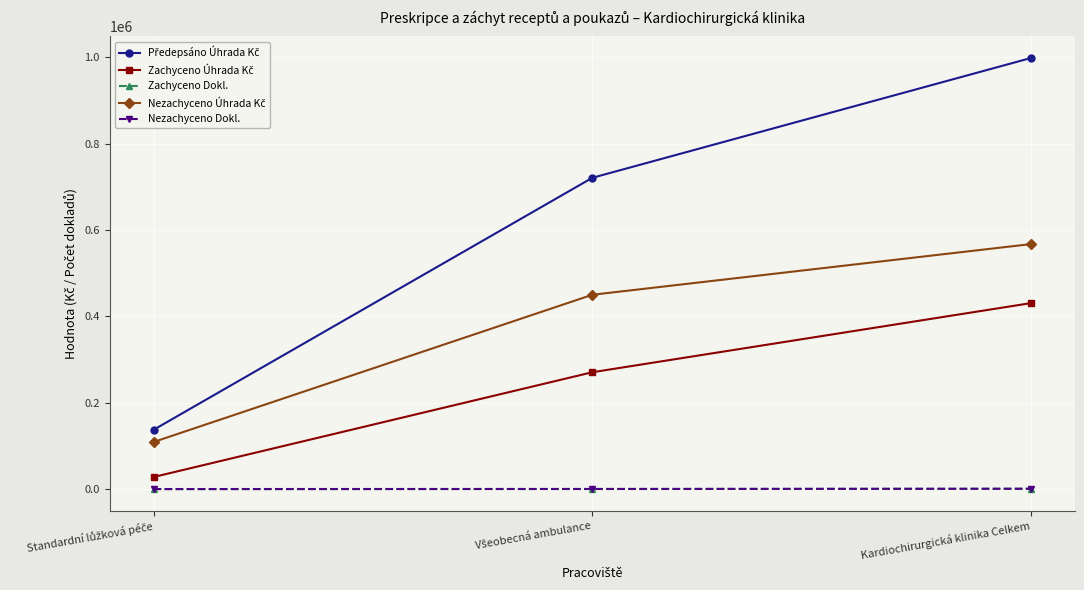

At which category is the sum across all series the highest?

Kardiochirurgická klinika Celkem